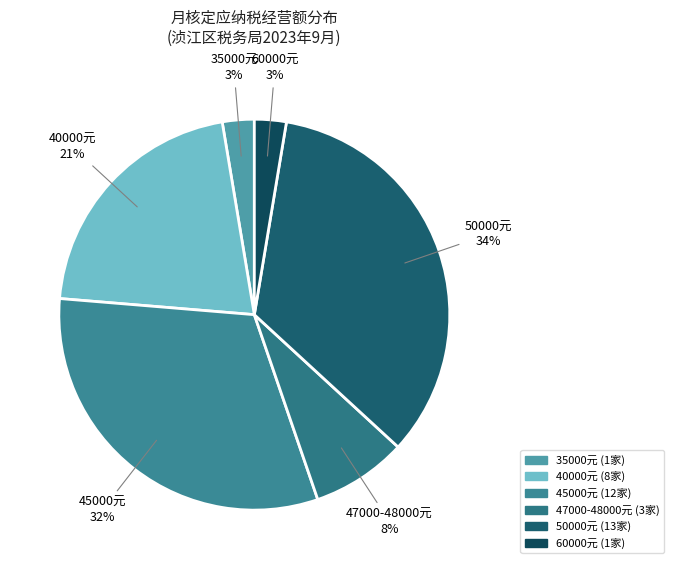

Is it true that 60000元 is 3% of the pie?

True